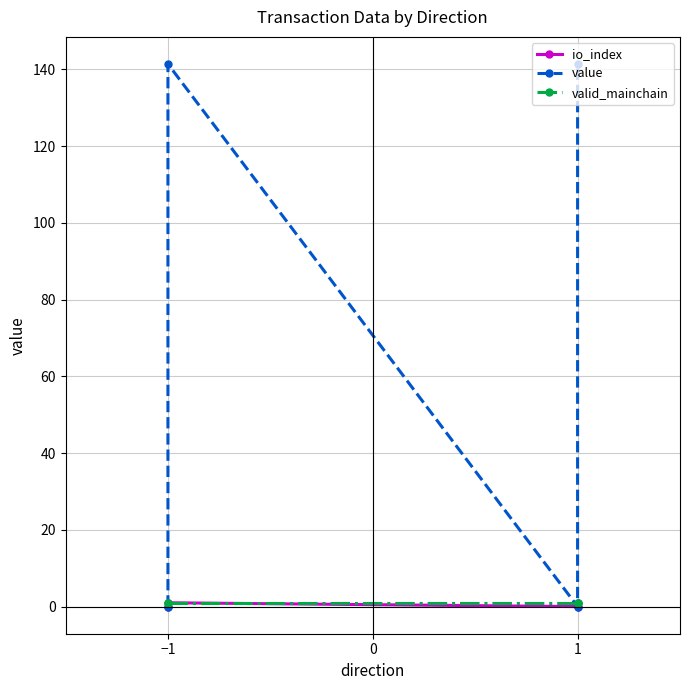

What is the label of the 1st point from the right?

1